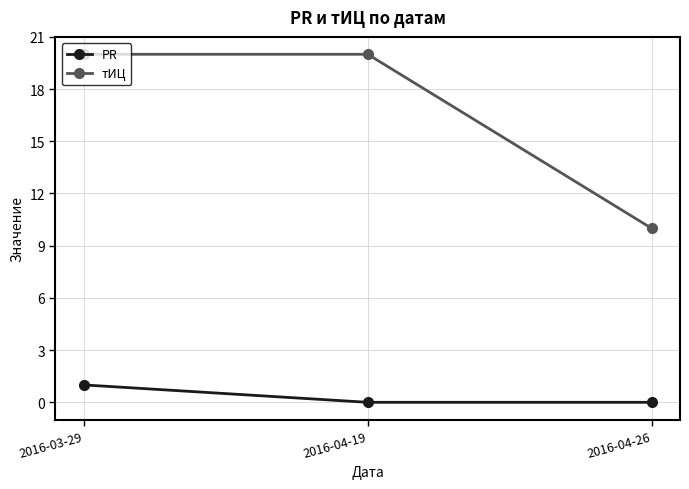

The PR series shows 0 at 2016-04-19. True or false?

True